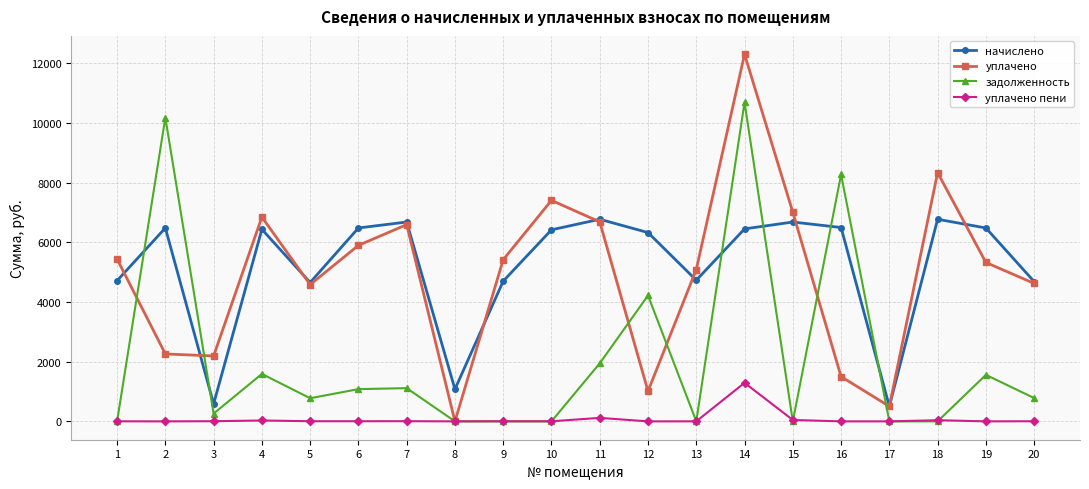

How many values in уплачено are above zero?

19